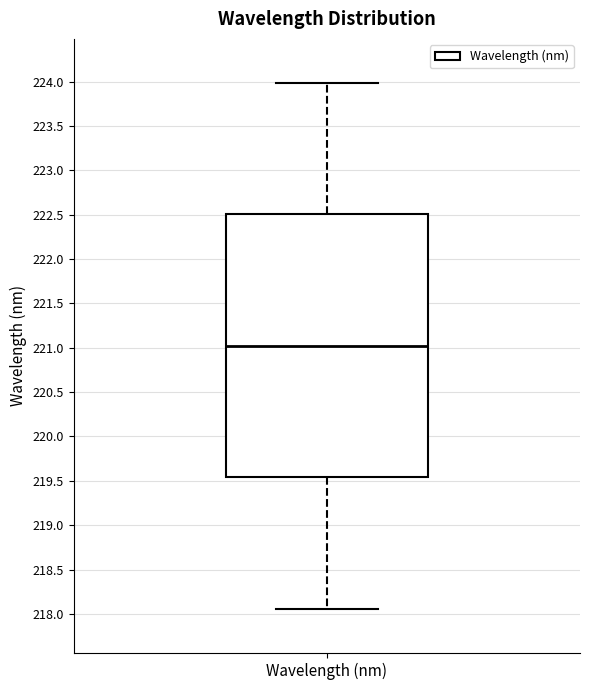

Read this box plot against the y-axis: the position of the median line, the range covered by the box, and the ends of both whiskers. The values are not printed on the chart, so give them approximately, as read against the axis.

median 221.00, box 219.55 to 222.50, whiskers 218.05 to 224.00